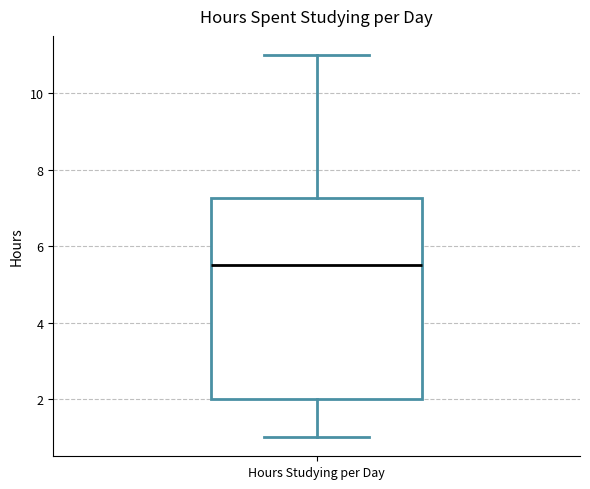

Where does the lower whisker of the box for Hours Studying per Day end on the y-axis? The values are not printed on the chart, so give them approximately, as read against the axis.

1.0